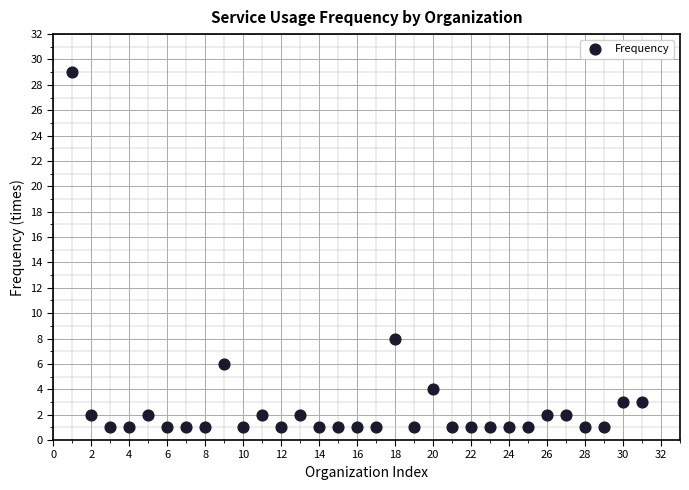

What is the range of Y values (max minus min)?

28